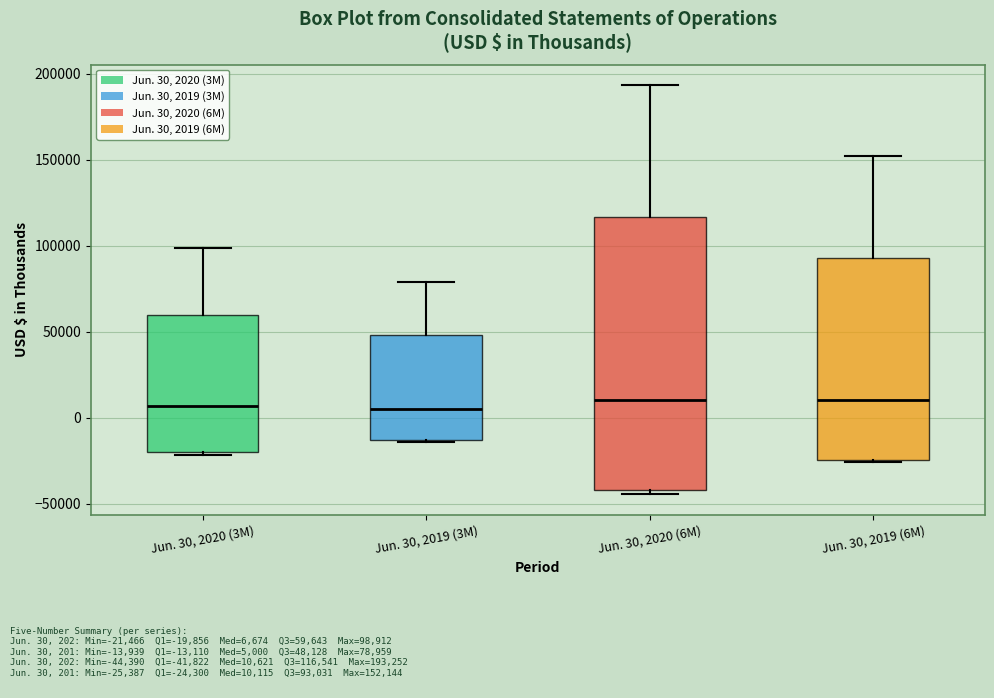

Reading left to right, read every box against the y-axis: the position of its median line, the range the box covers, and the ends of its whiskers. The values are not printed on the chart, so give them approximately, as read against the axis.

Jun. 30, 2020 (3M): median 5000, box -20000 to 60000, whiskers -20000 (just below the box's lower edge) to 100000
Jun. 30, 2019 (3M): median 5000, box -15000 to 50000, whiskers -15000 to 80000
Jun. 30, 2020 (6M): median 10000, box -40000 to 115000, whiskers -45000 to 195000
Jun. 30, 2019 (6M): median 10000, box -25000 to 95000, whiskers -25000 to 150000